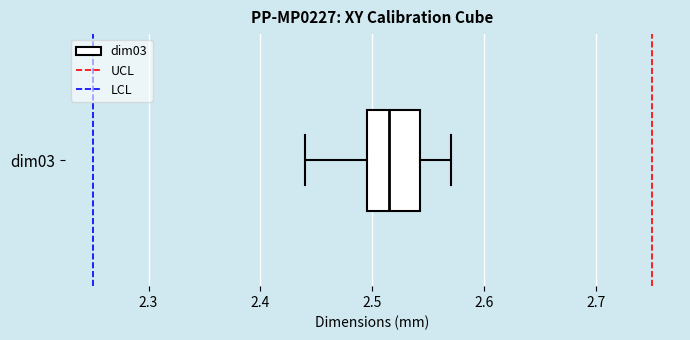

Transcribe this box plot: give where the median line is, the range the box spans, and where the two whiskers end, as read against the x-axis. The values are not printed on the chart, so give them approximately, as read against the axis.

median 2.52, box 2.50 to 2.54, whiskers 2.44 to 2.57